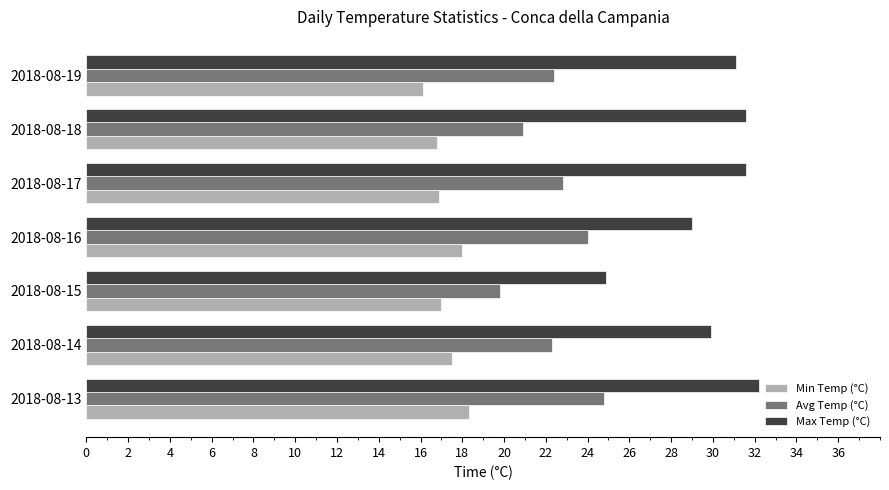

How many data points does each series have?

7